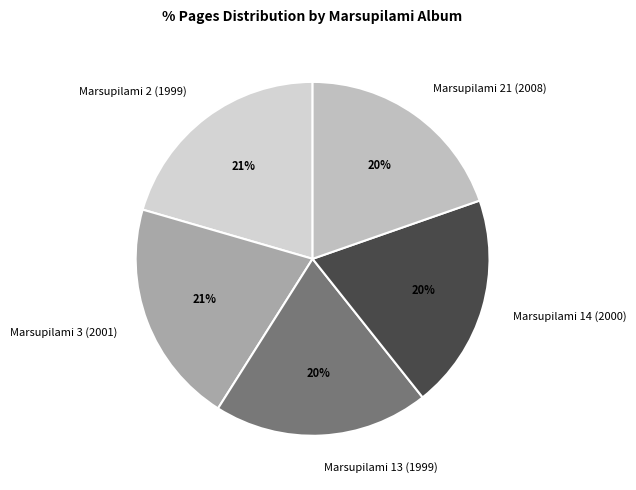

Is there any slice that represents more than half of the pie?

No